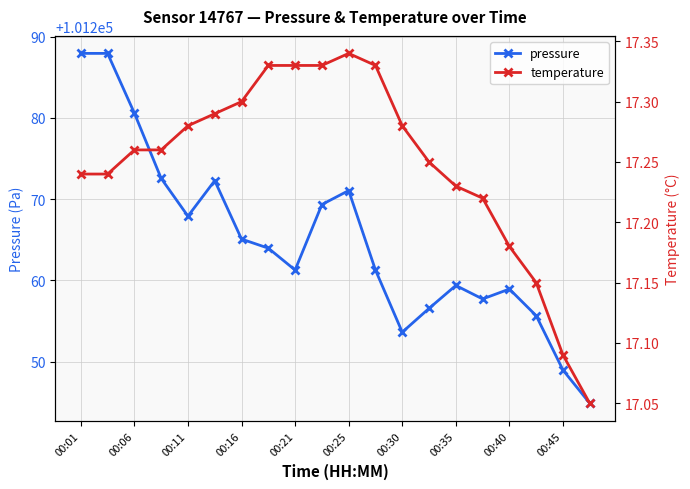

How many interior local valleys does the pressure series have?

4